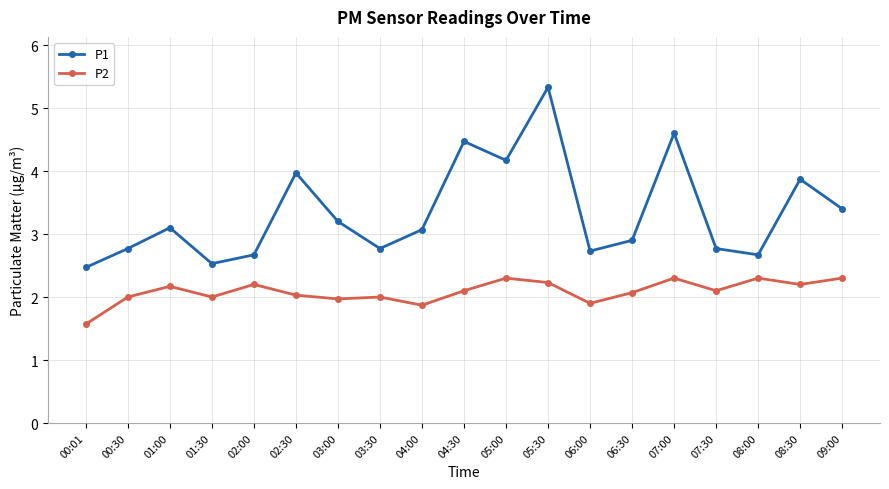

At which label does P1 first exceed 3?

01:00